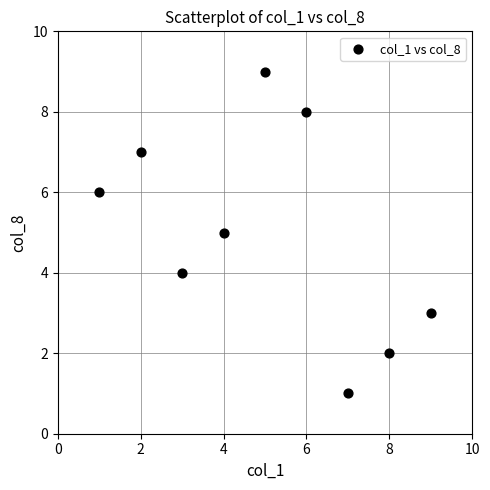

What is the range of X values (max minus min)?

8